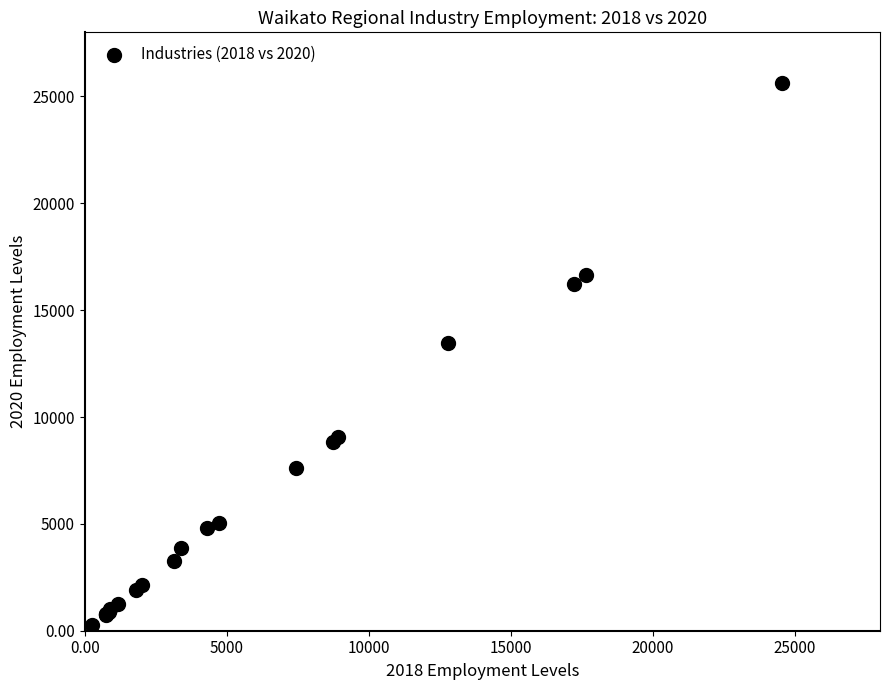

What Y value in the scatter plot is closest to 12954?

13472.3